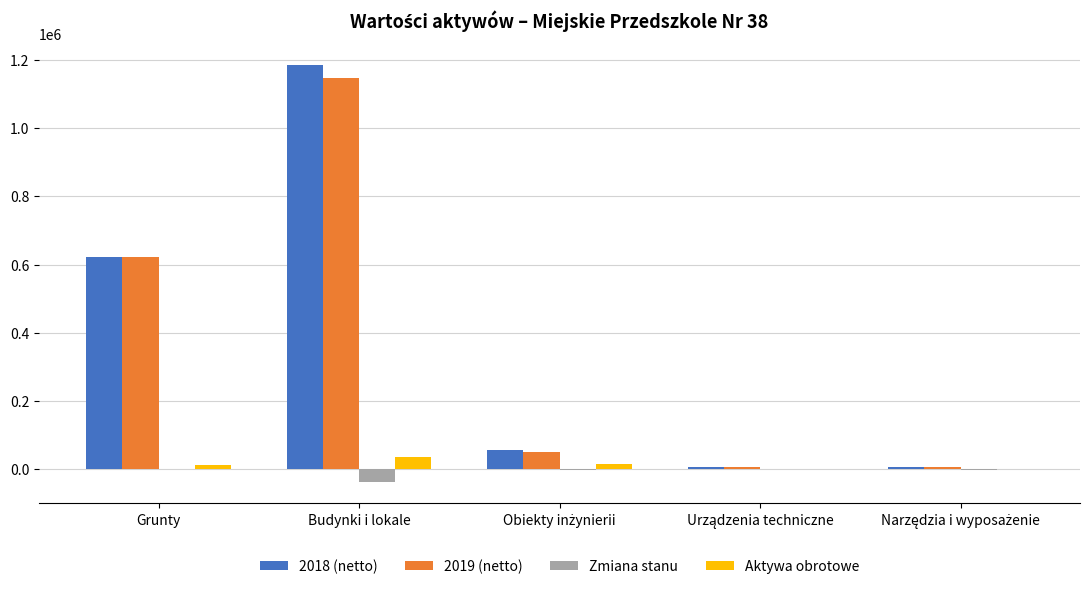

Is the value of Zmiana stanu at Grunty greater than the value of 2018 (netto) at Grunty?

No